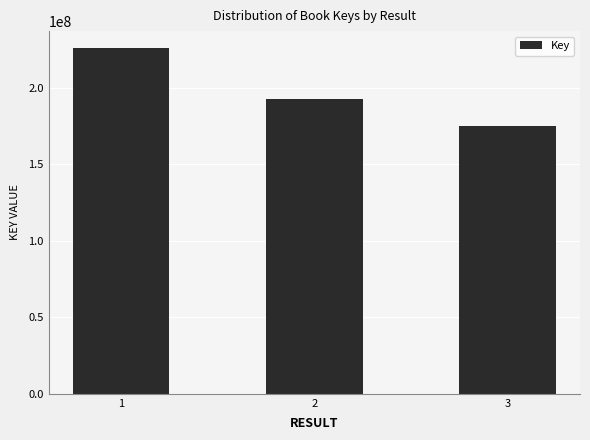

Which label corresponds to the smallest value in the chart?

3